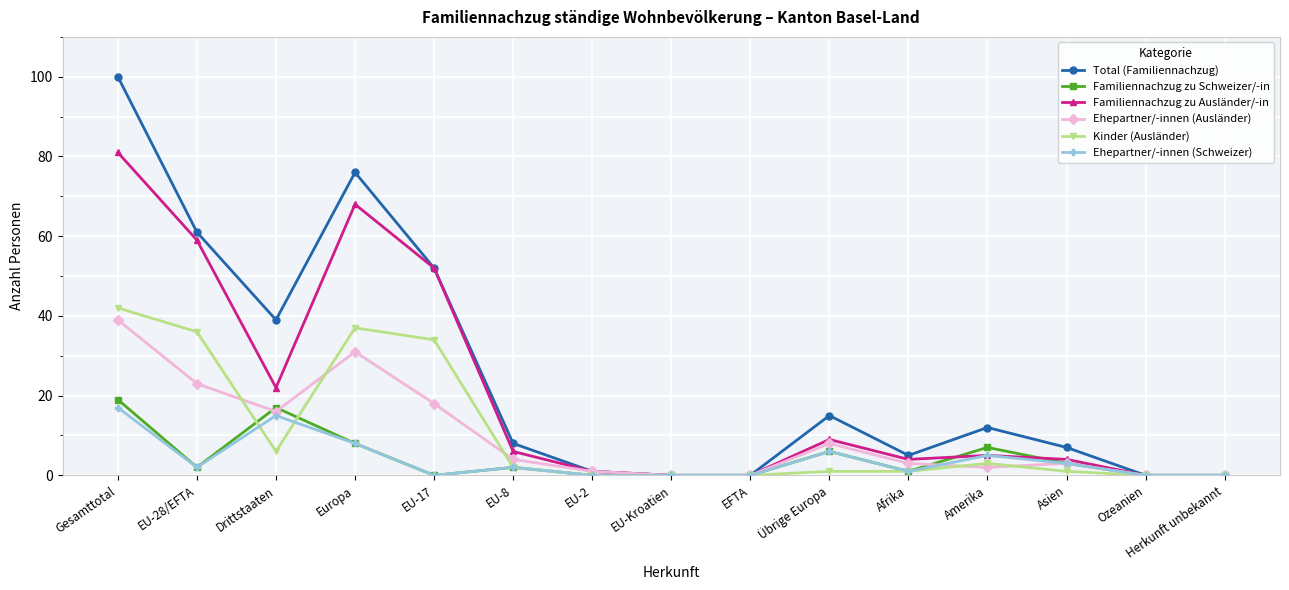

At which category does the chart reach its peak across all series?

Gesamttotal